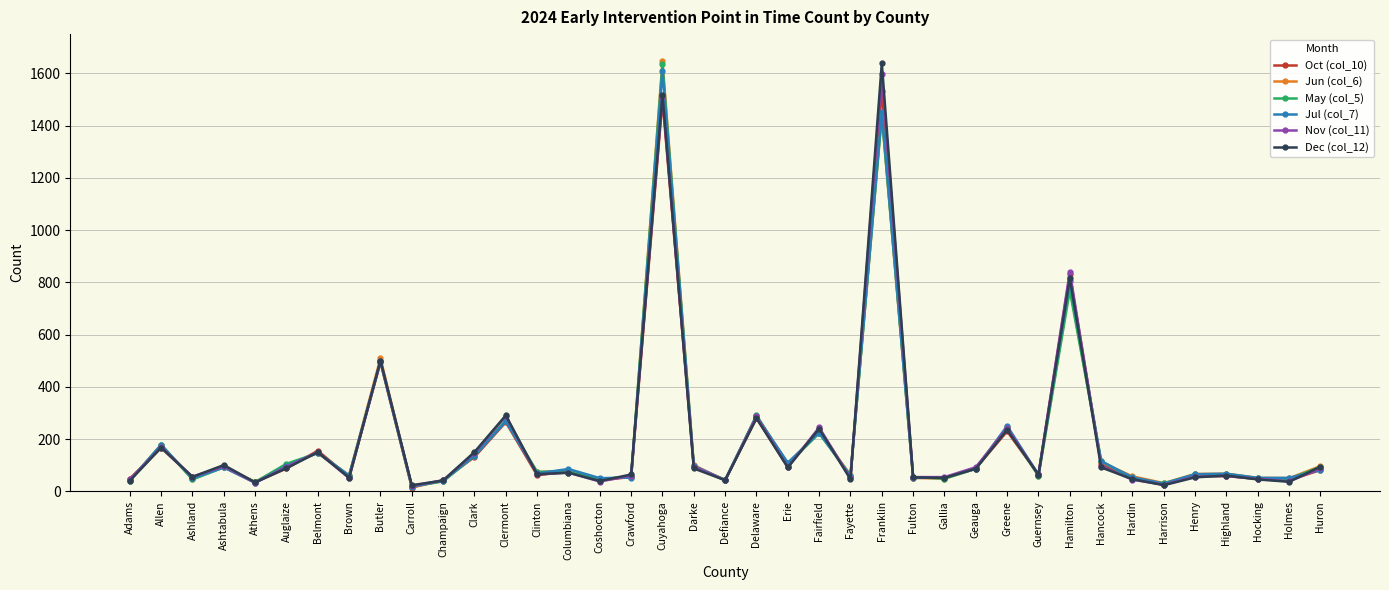

What position from the right is Auglaize?

34